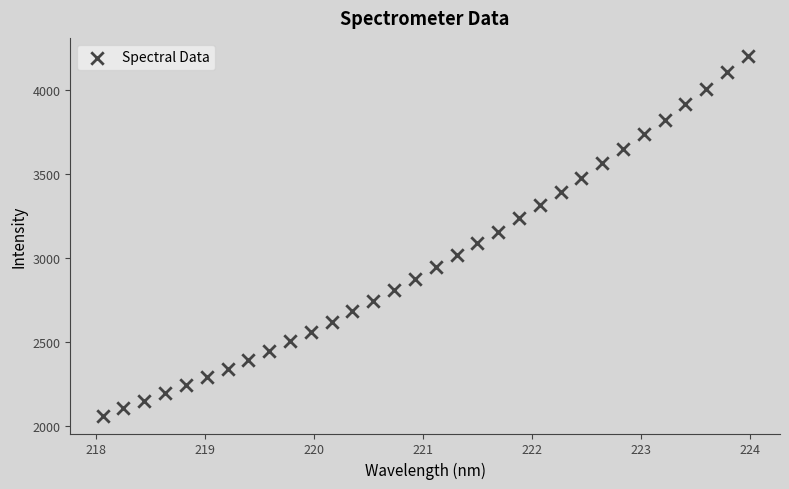

What is the range of X values (max minus min)?

5.9